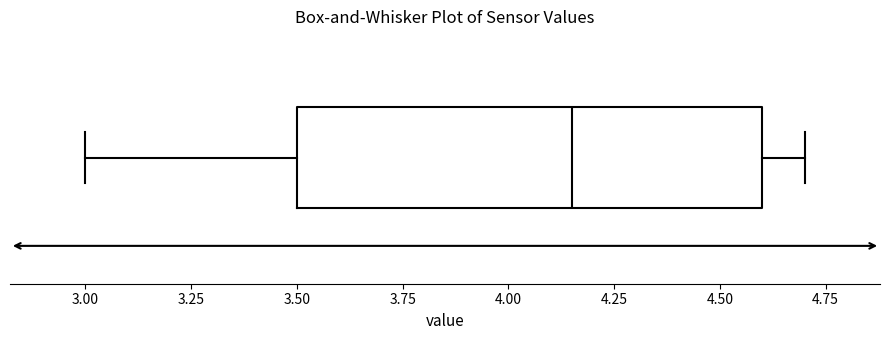

Transcribe this box plot: give where the median line is, the range the box spans, and where the two whiskers end, as read against the x-axis. The values are not printed on the chart, so give them approximately, as read against the axis.

median 4.15, box 3.50 to 4.60, whiskers 3.00 to 4.70